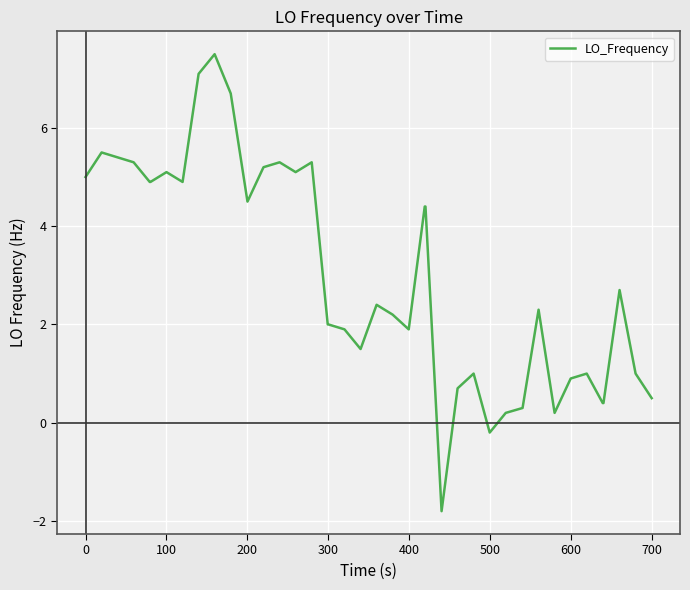

How many lines are shown in the chart?

1